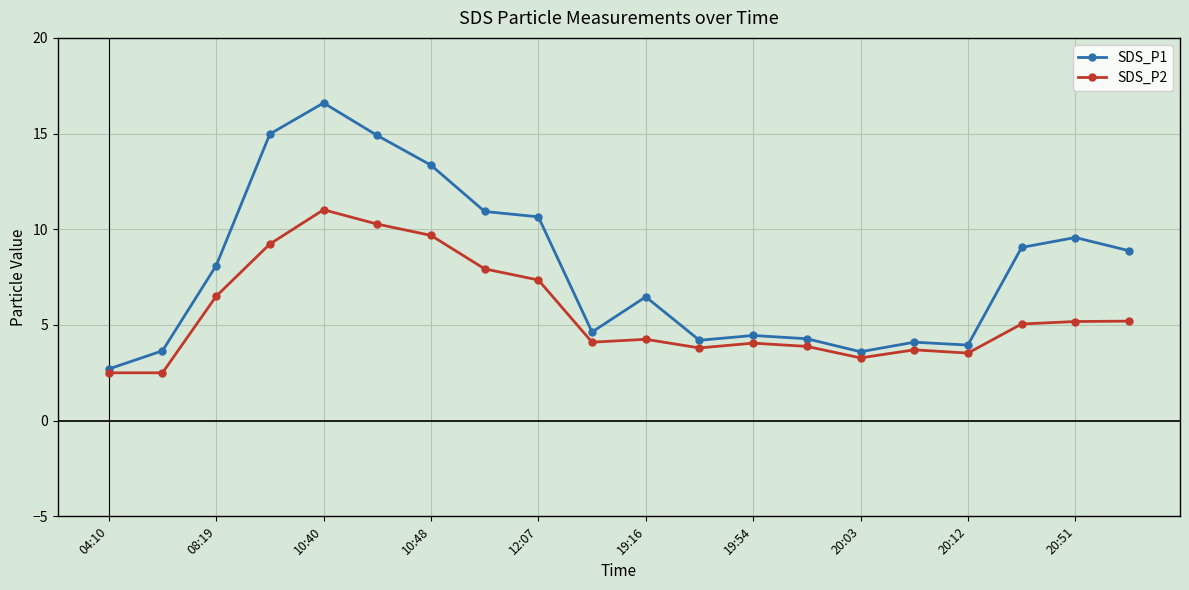

True or false: SDS_P1 has more than 0 points higher than both neighbors.

True